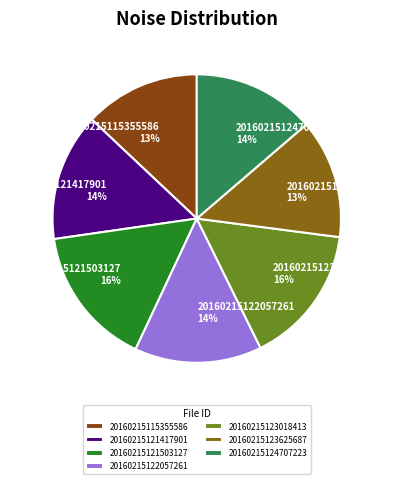

Is there a majority slice in this chart?

No